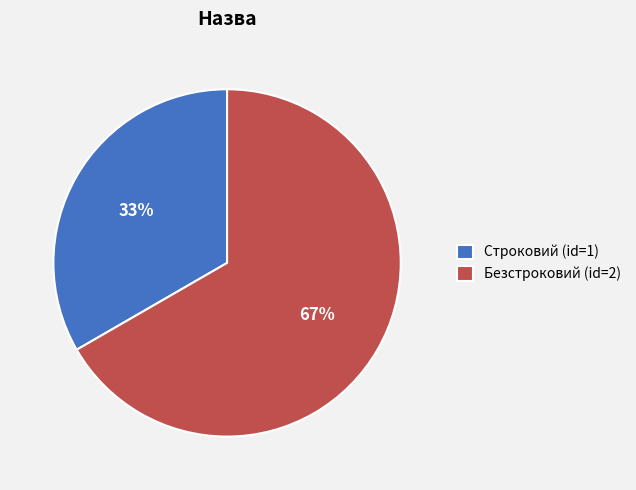

Do Безстроковий (id=2) and Строковий (id=1) together represent more than half of the pie?

Yes